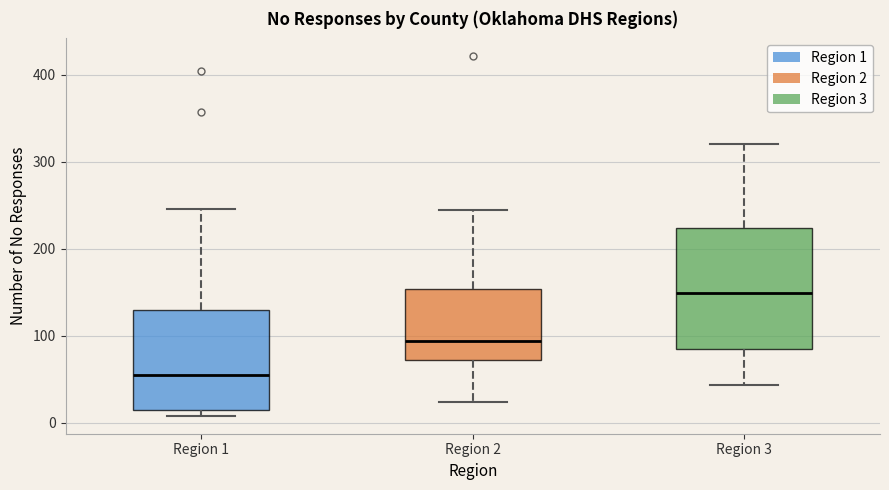

Where does the lower whisker of the box for Region 2 end on the y-axis? The values are not printed on the chart, so give them approximately, as read against the axis.

20